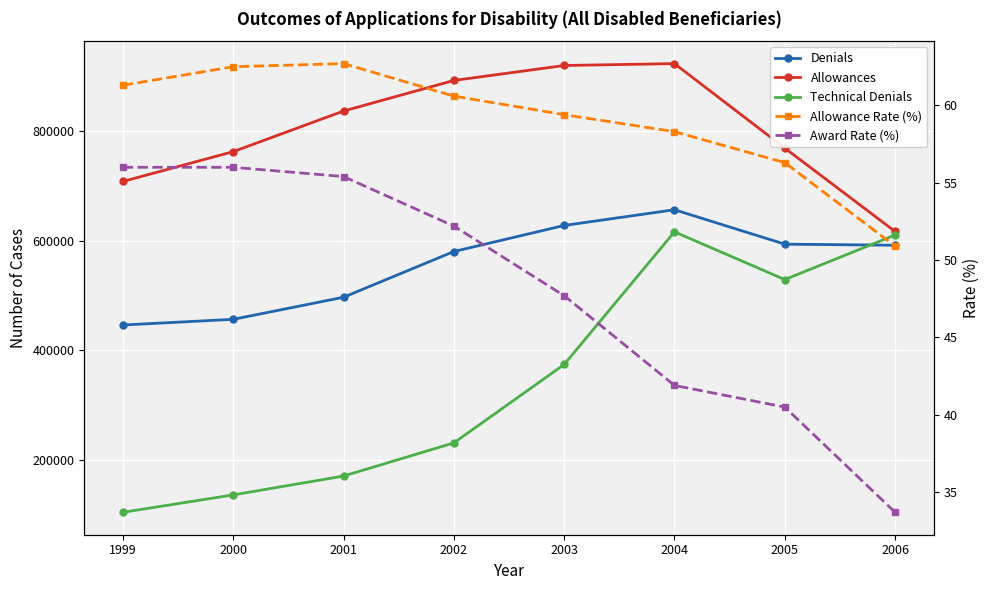

Count the number of data series in this chart.

5